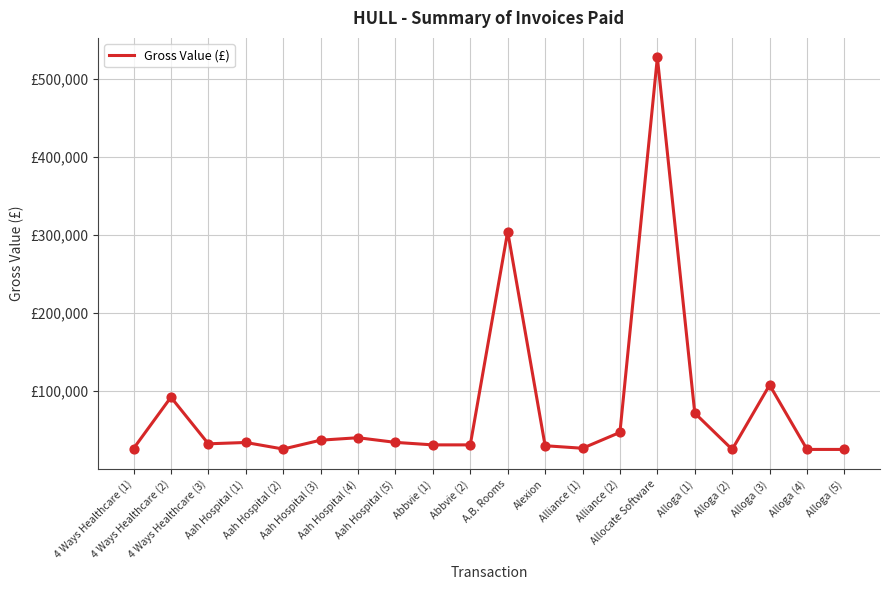

What is the ratio of the value at Alloga (2) to the value at 4 Ways Healthcare (2)?

0.3